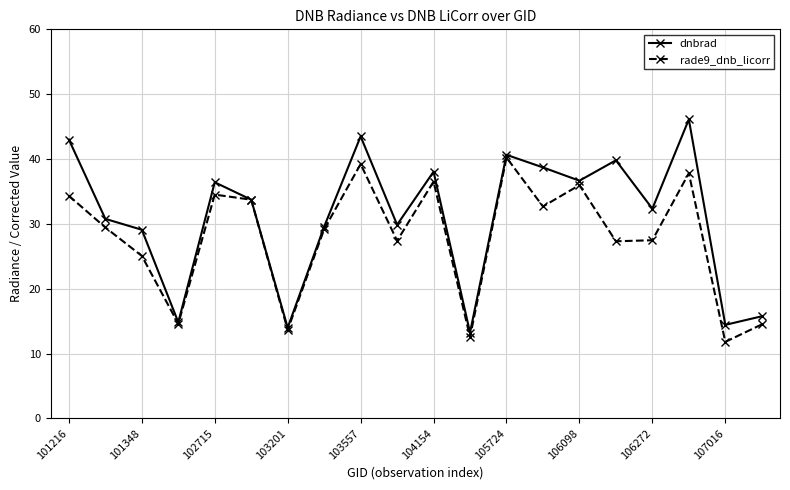

What is the maximum value for dnbrad?

46.1